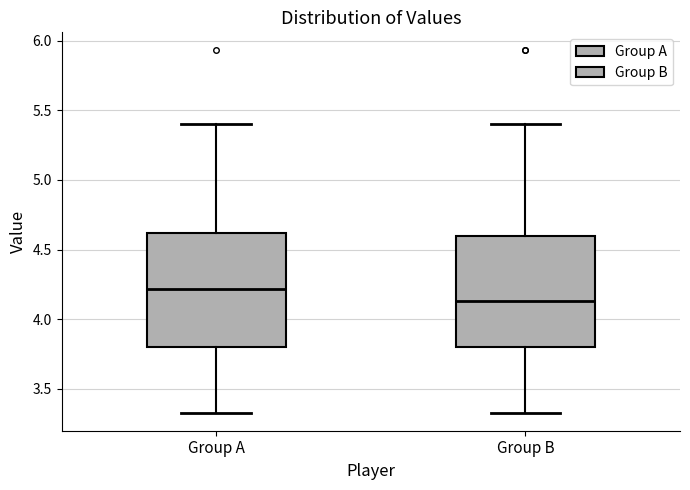

Reading left to right, read every box against the y-axis: the position of its median line, the range the box covers, and the ends of its whiskers. The values are not printed on the chart, so give them approximately, as read against the axis.

Group A: median 4.20, box 3.80 to 4.60, whiskers 3.35 to 5.40
Group B: median 4.15, box 3.80 to 4.60, whiskers 3.35 to 5.40